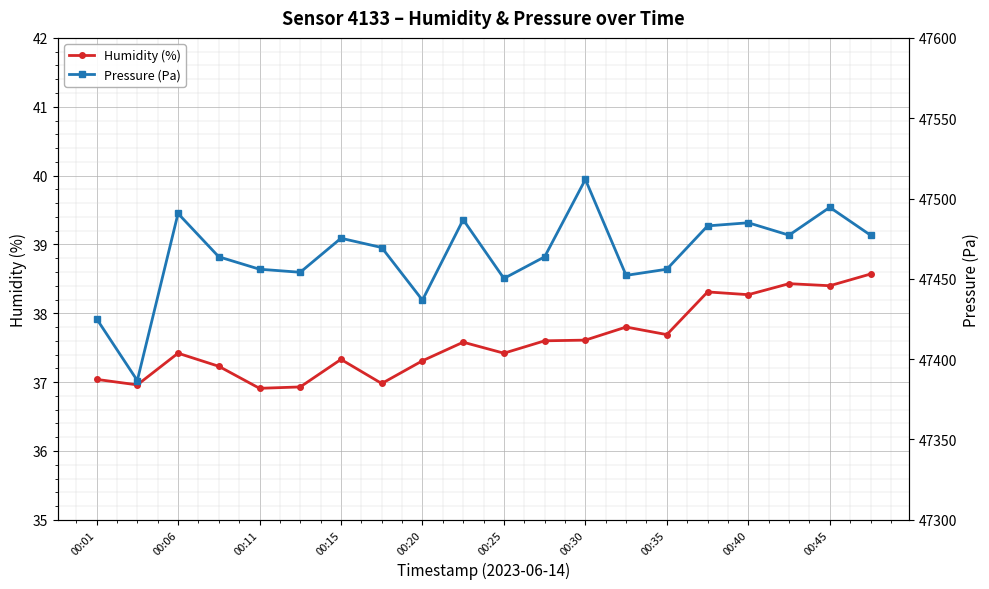

True or false: Humidity (%) has a value of 37.3 at 00:20.

True